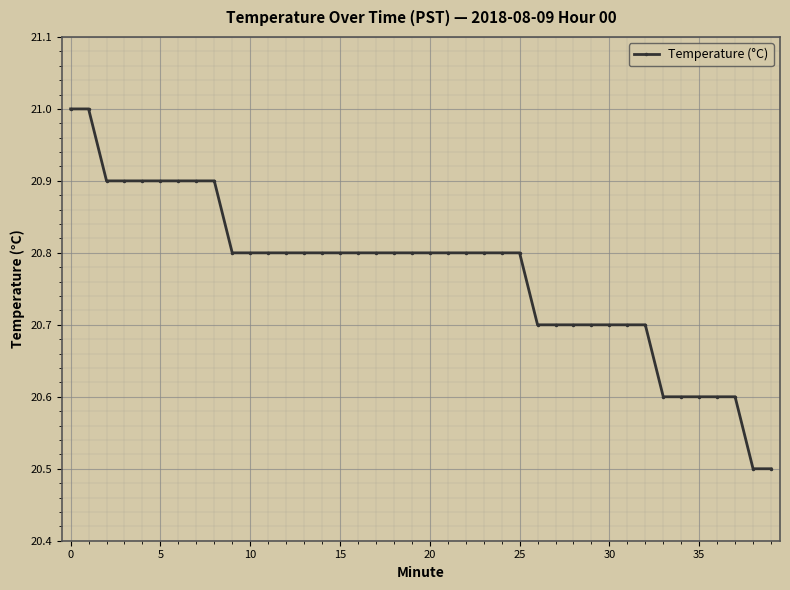

What is the difference between the maximum and minimum values?

0.5